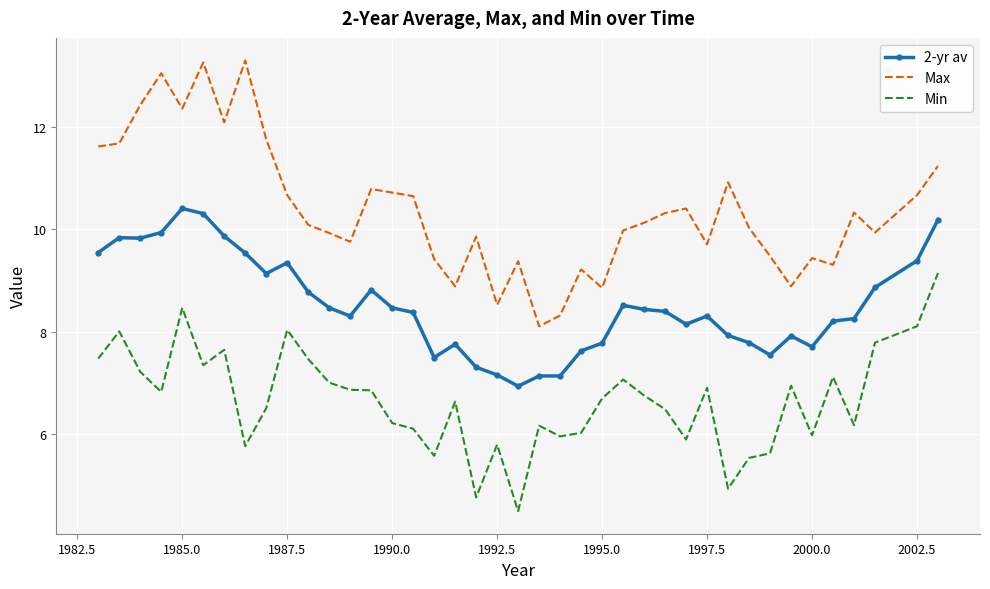

What is the difference between the maximum and minimum values in the 2-yr av series?

3.5